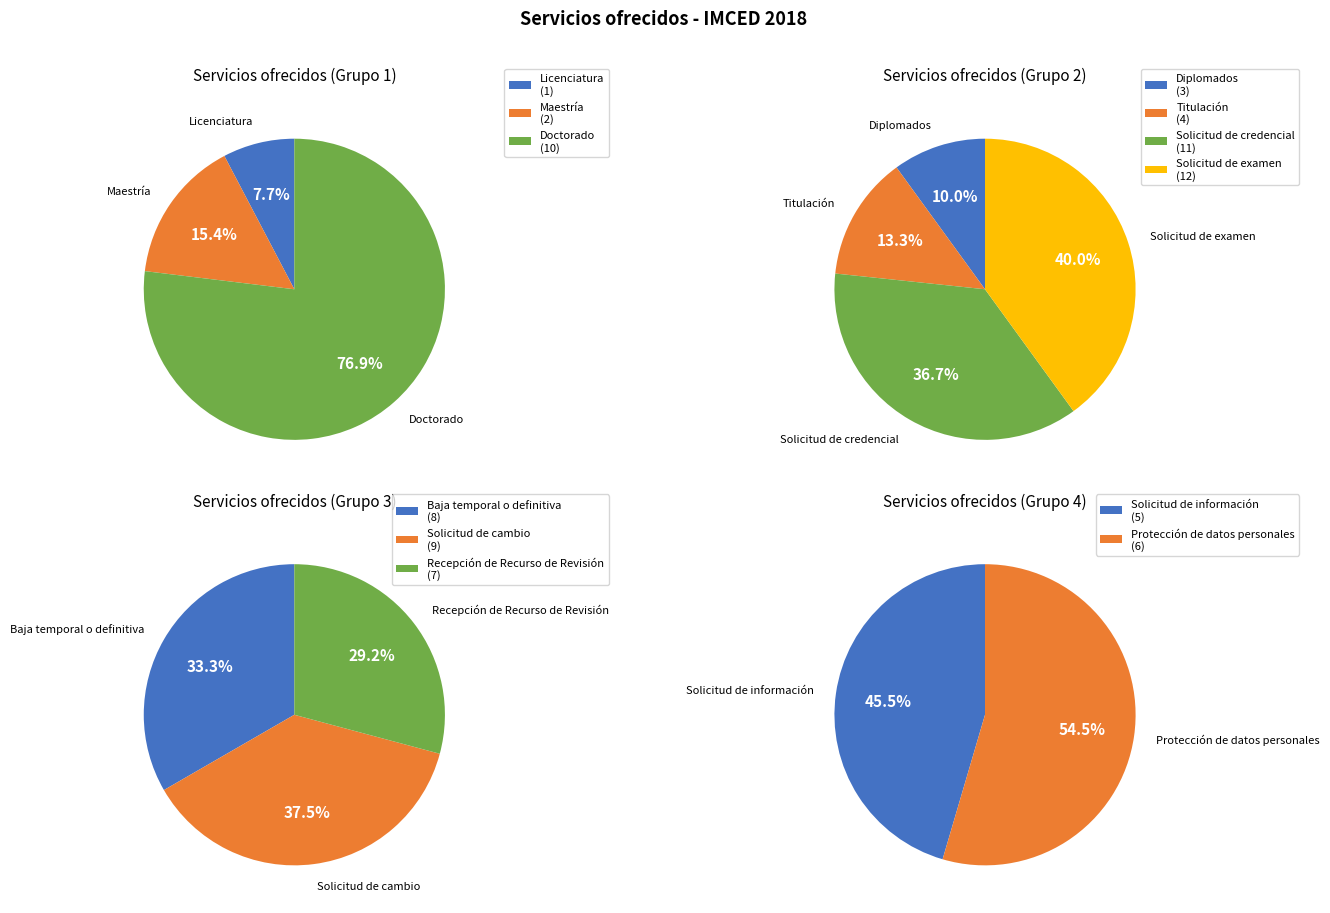

What is the change in value from Recepción de Recurso de Revisión to Solicitud de credencial?

+4